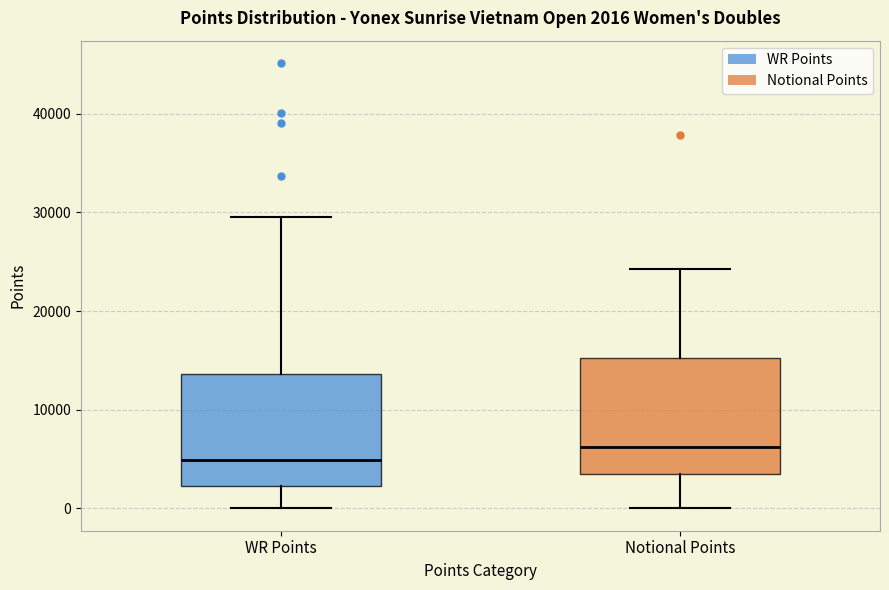

Which box's median line is the highest?

Notional Points